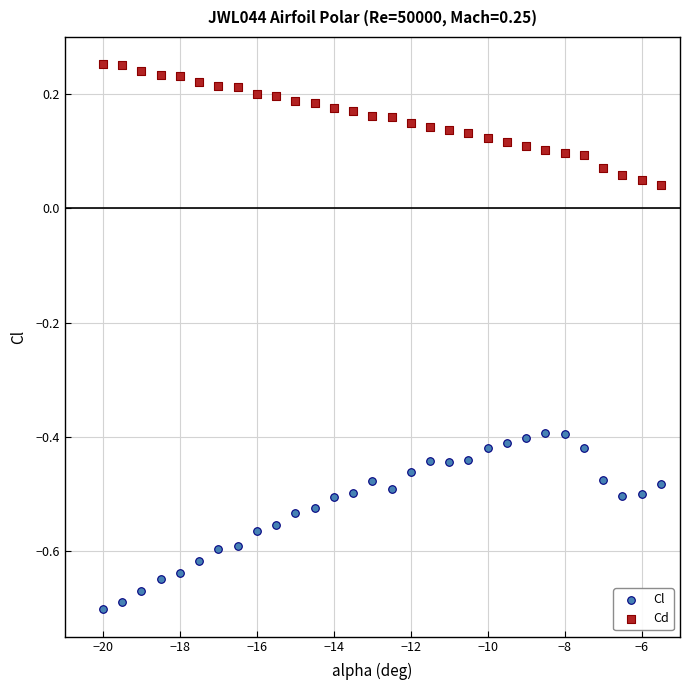

Which series contains the lowest Y value?

Cl